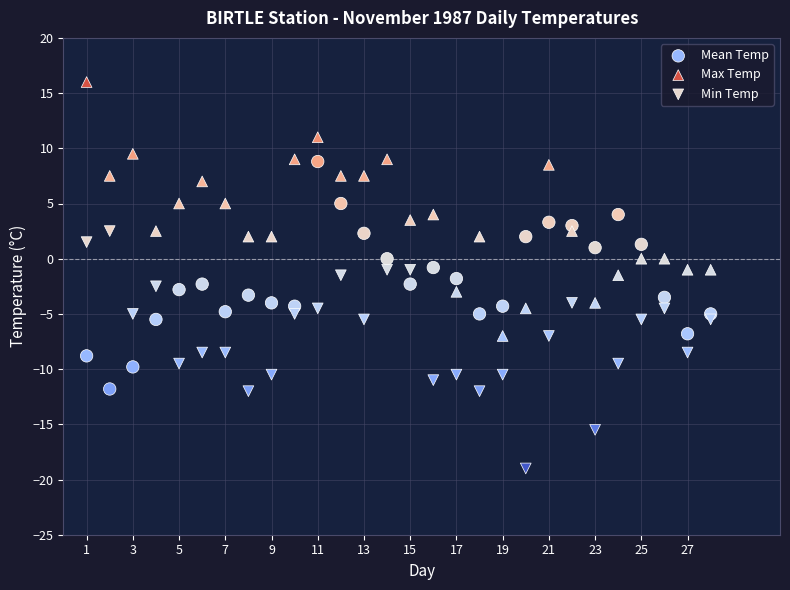

Across all data points, what is the range of X values (max minus min)?

27.0